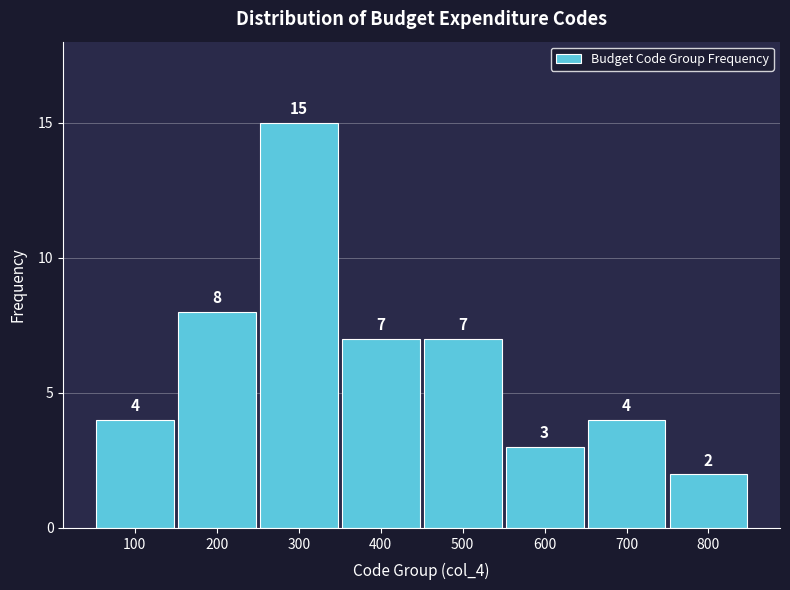

Reading left to right, list all the values displayed in this chart.

100=4	200=8	300=15	400=7	500=7	600=3	700=4	800=2